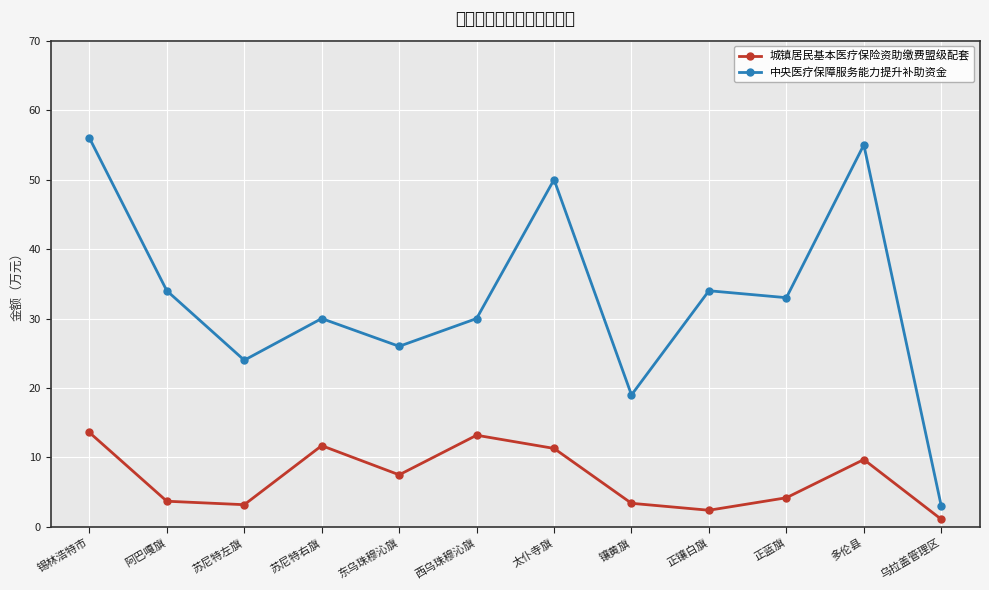

Count the number of data series in this chart.

2